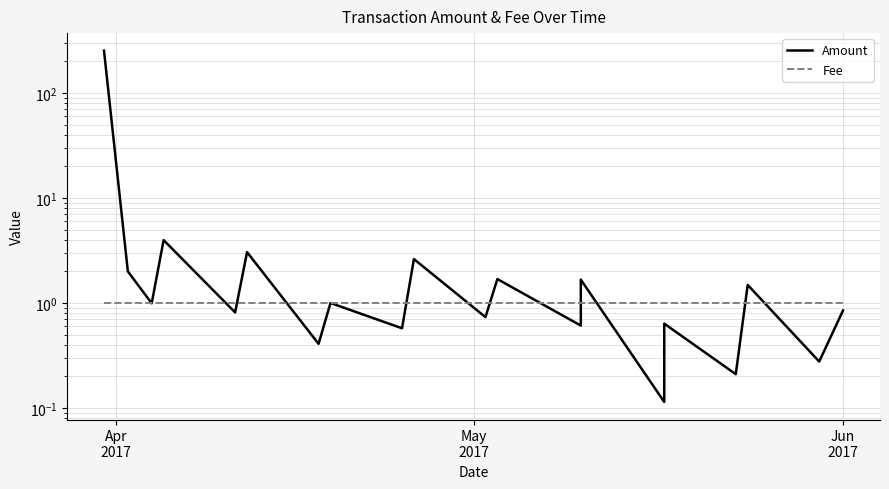

Where is Fee nearest to the value 1?

Apr
2017